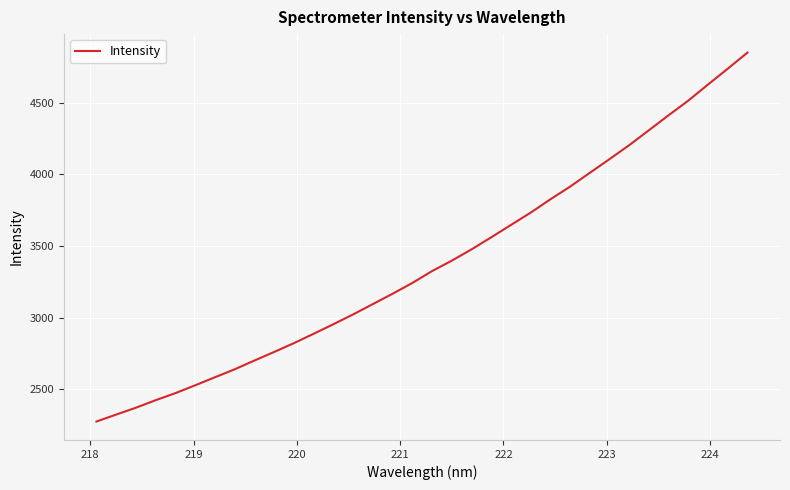

What is the maximum value shown in the chart?

4849.0